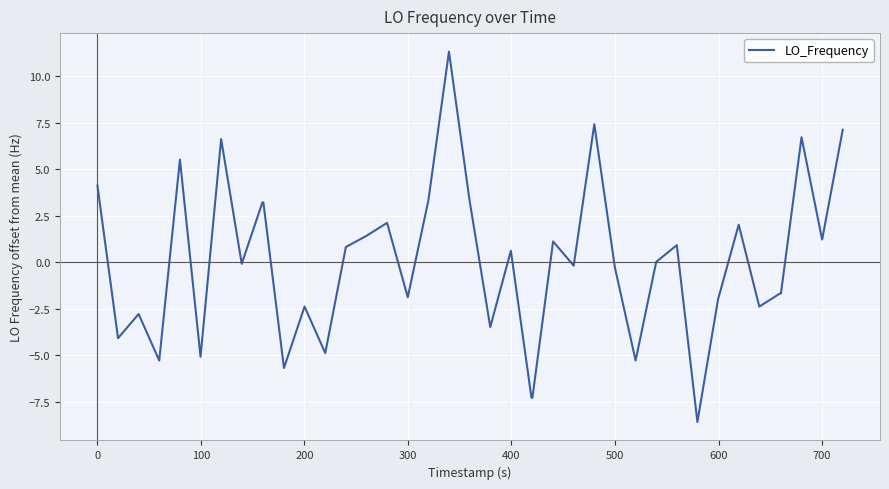

What is the smallest value displayed?

-8.6